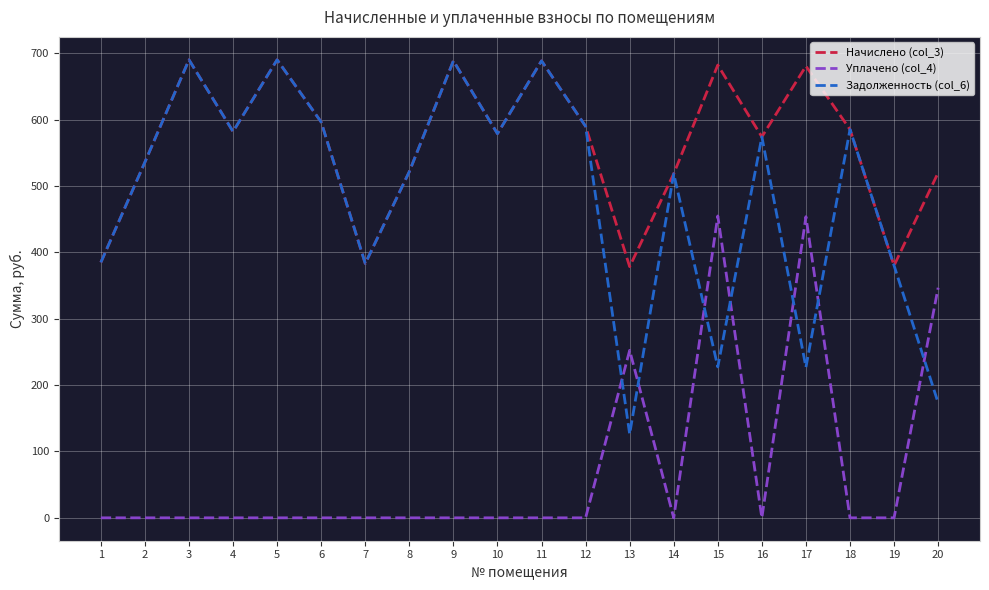

What is the sum of the Уплачено (col_4) values at 16 and 13?

252.3